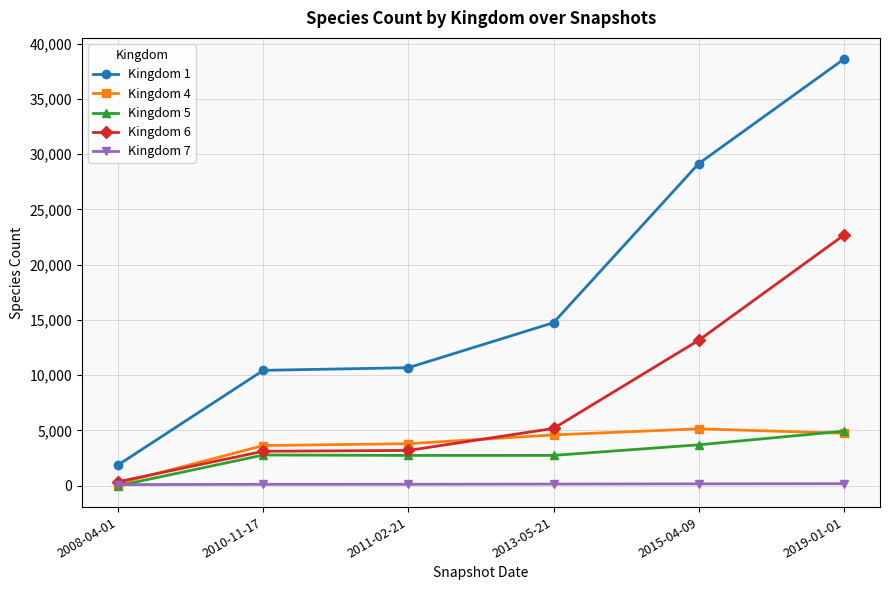

Read the Kingdom 6 value at 2015-04-09.

13156